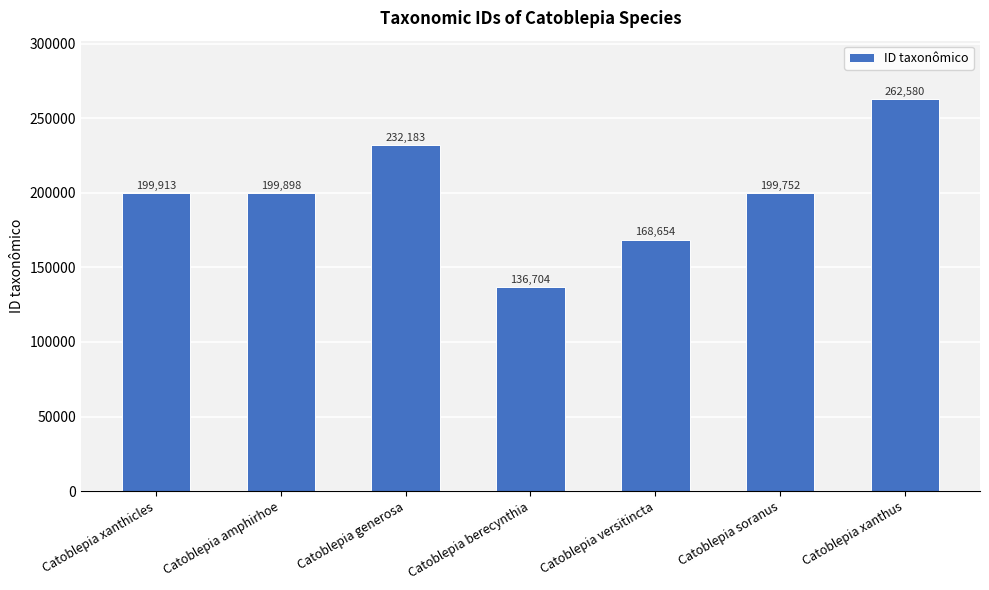

At which category does the chart reach its peak across all series?

Catoblepia xanthus